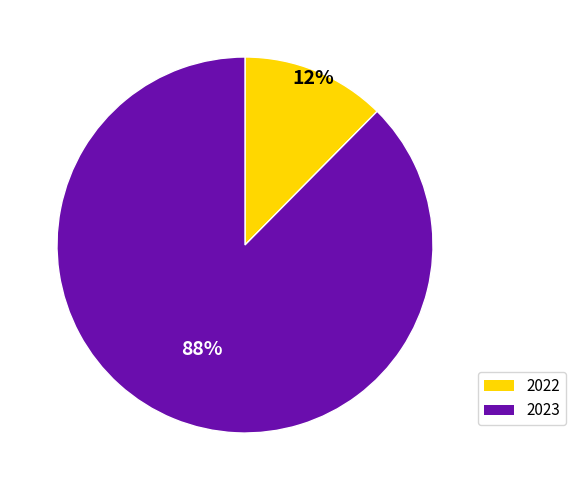

Between 2022 and 2023, which is larger?

2023